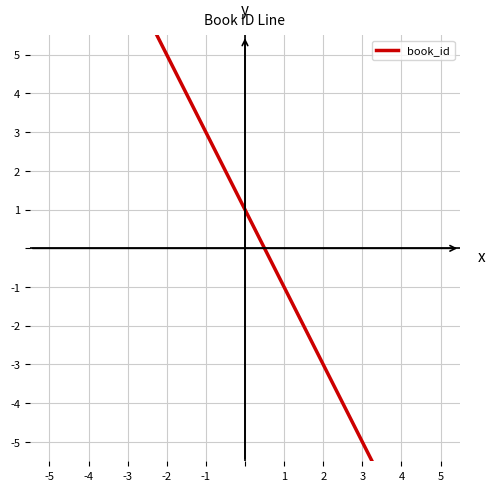

Does the chart display data point markers on the line(s)?

No